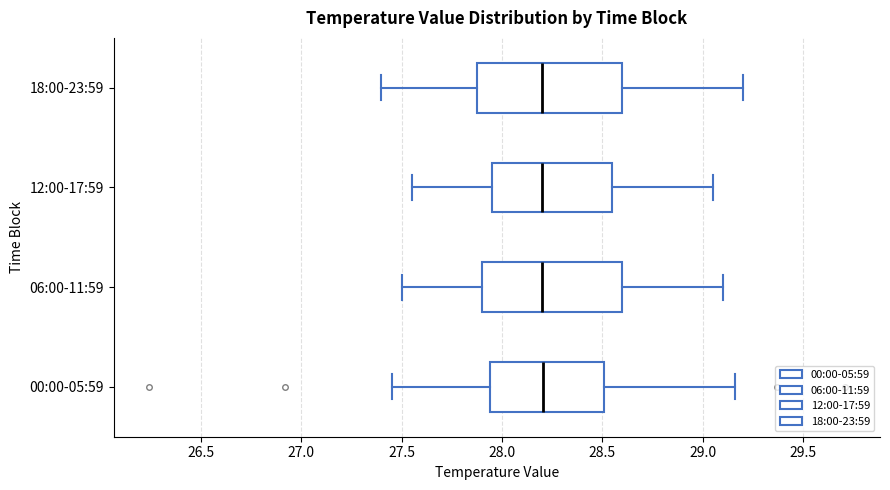

Where is the left edge of the box for 06:00-11:59 on the x-axis? The values are not printed on the chart, so give them approximately, as read against the axis.

27.90